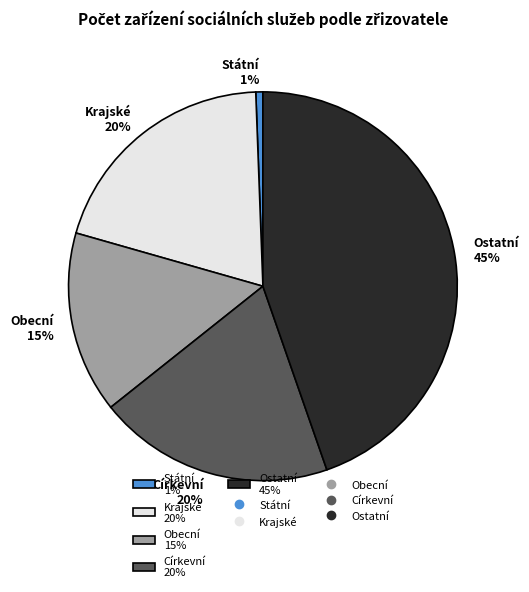

Which category has the biggest portion of the pie?

Ostatní